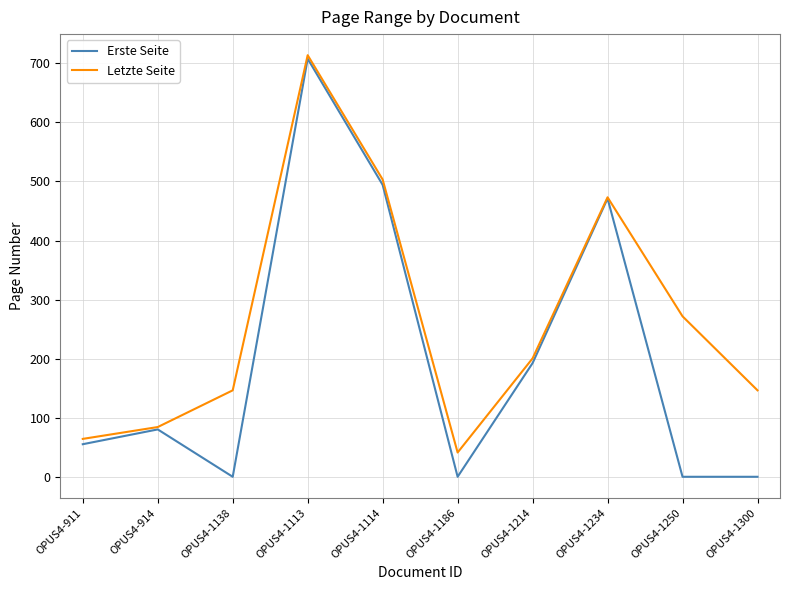

The Letzte Seite series shows 191 at OPUS4-1113. True or false?

False